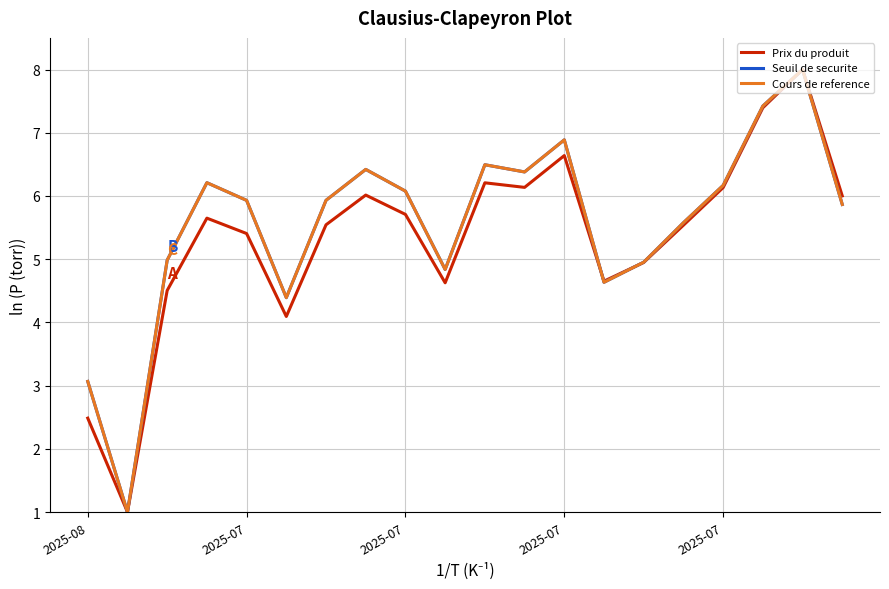

What is the smallest value displayed?

1.0